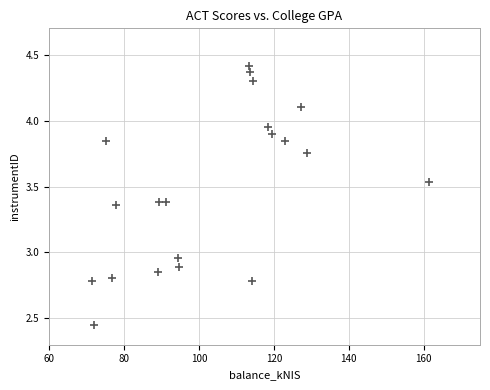

What is the range of Y values (max minus min)?

2.0